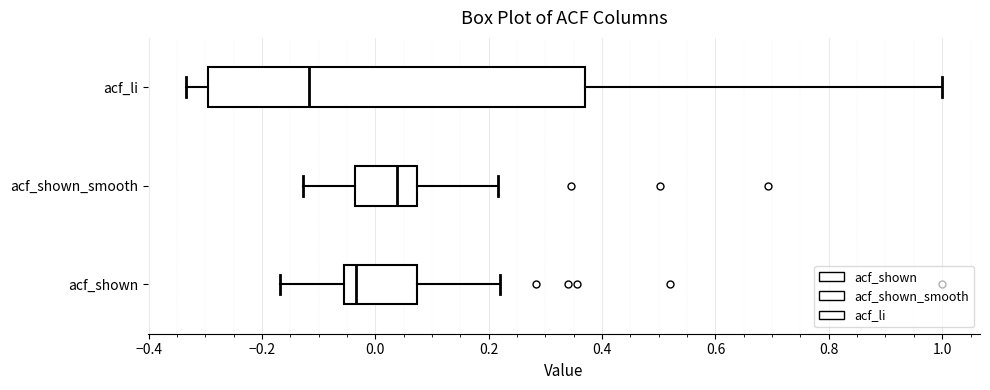

Reading bottom to top, transcribe this box plot: for each box, give where its median line is, the range the box spans, and where its two whiskers end, as read against the x-axis. The values are not printed on the chart, so give them approximately, as read against the axis.

acf_shown: median -0.04, box -0.06 to 0.08, whiskers -0.16 to 0.22
acf_shown_smooth: median 0.04, box -0.04 to 0.08, whiskers -0.12 to 0.22
acf_li: median -0.12, box -0.30 to 0.38, whiskers -0.34 to 1.00